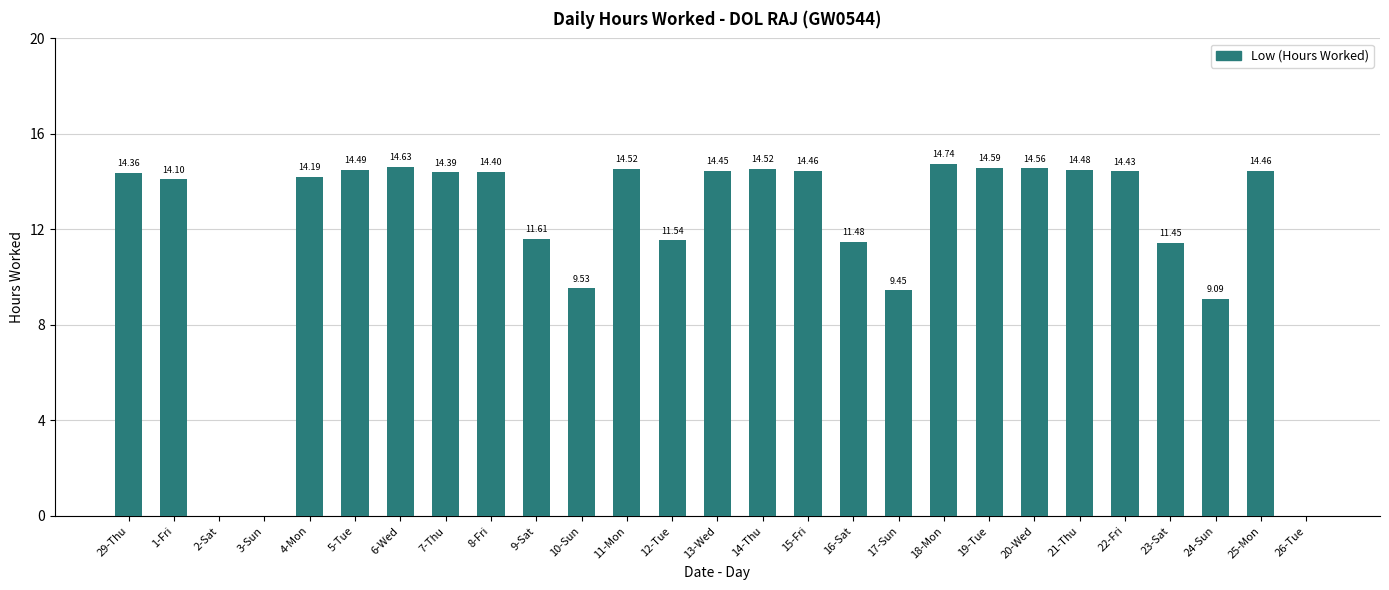

What is the change in value from 5-Tue to 17-Sun?

-5.0